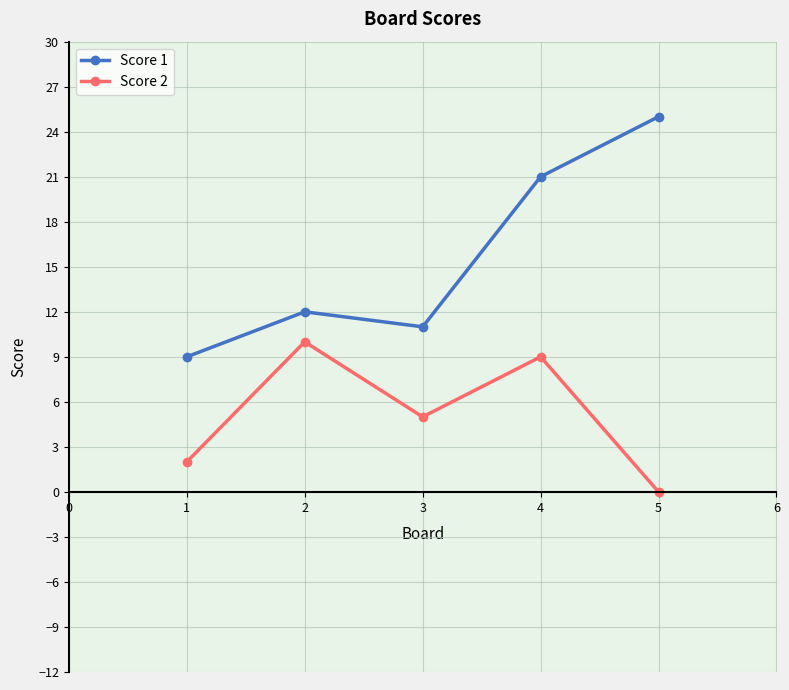

How many data points in Score 2 are less than 5?

2